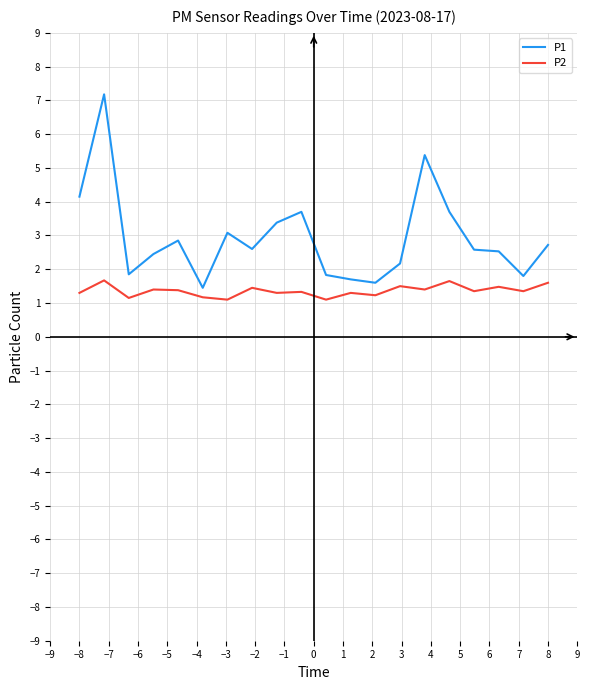

Which series has the largest total across all categories?

P1